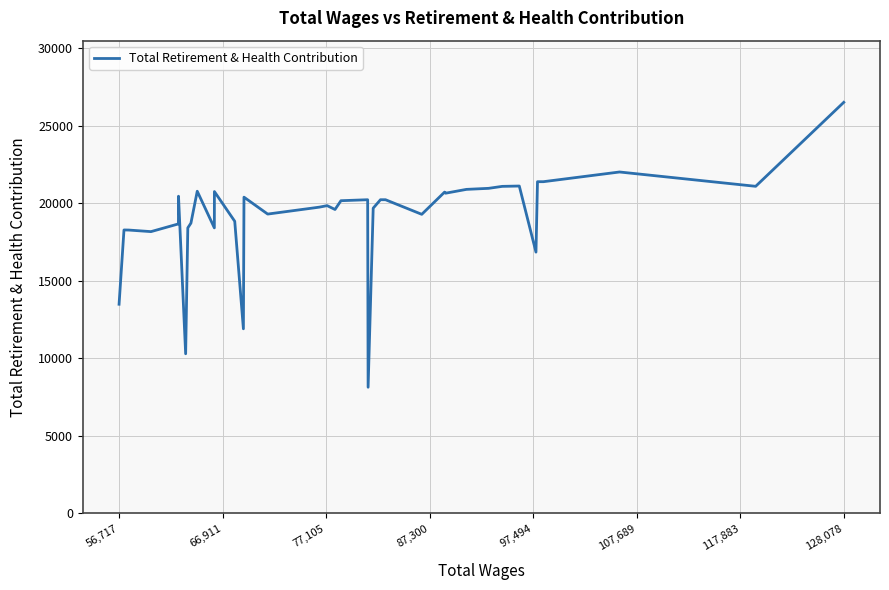

The chart shows a value of 27958 at 35. True or false?

False